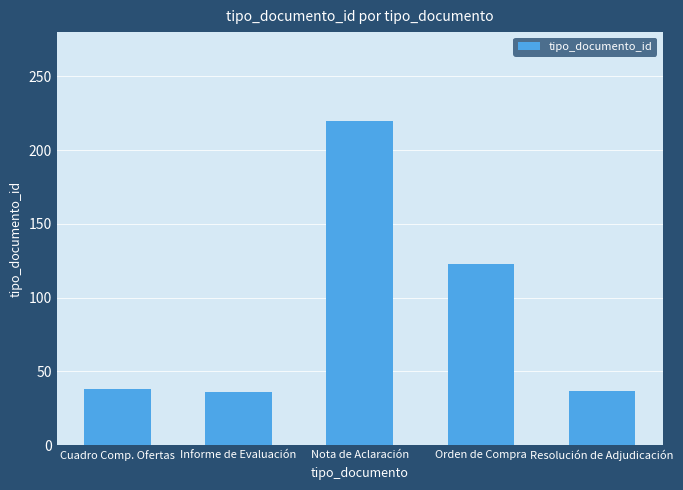

What is the ratio of the value at Nota de Aclaración to the value at Resolución de Adjudicación?

5.9